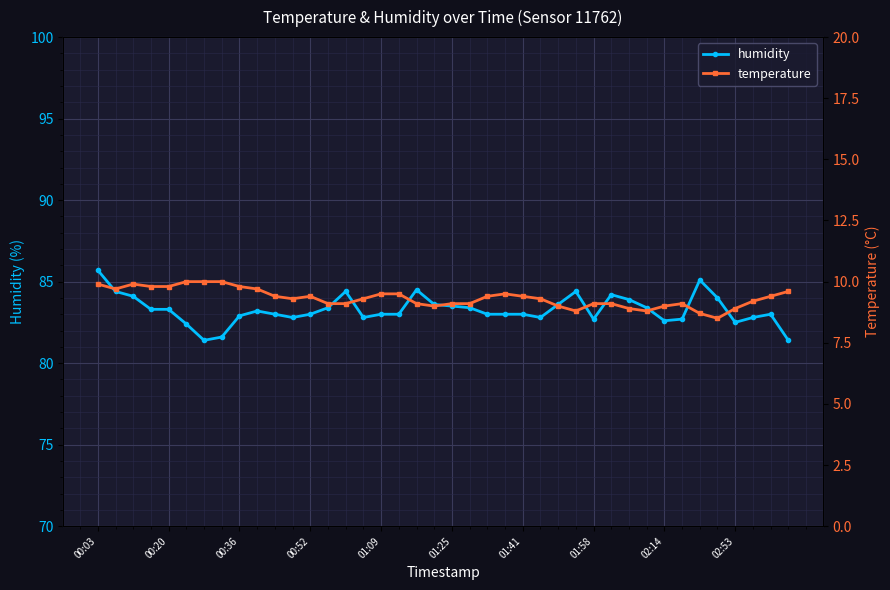

What is the difference between the humidity values at 30 and 13?

0.5